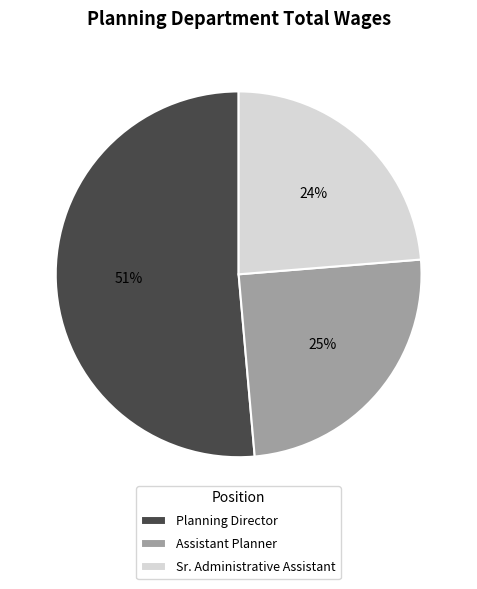

True or false: Planning Director accounts for 51% of the total.

True